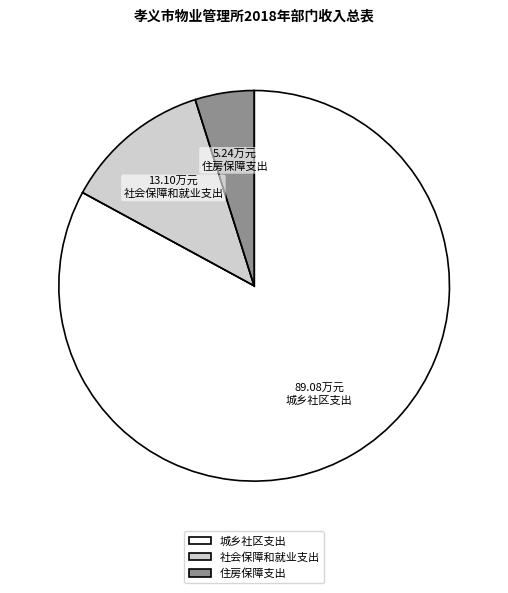

Count the number of slices in the pie.

3